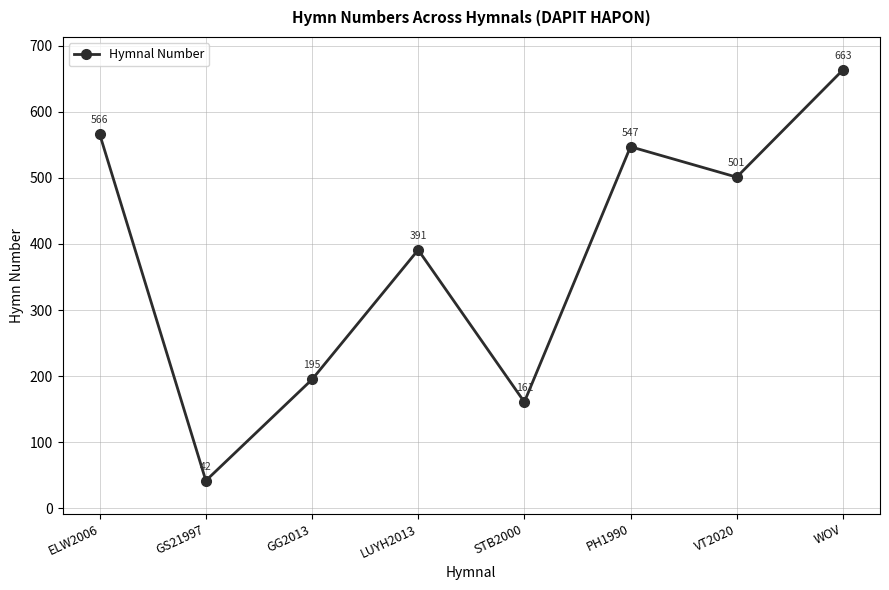

Rank the categories by value from highest to lowest.

WOV, ELW2006, PH1990, VT2020, LUYH2013, GG2013, STB2000, GS21997